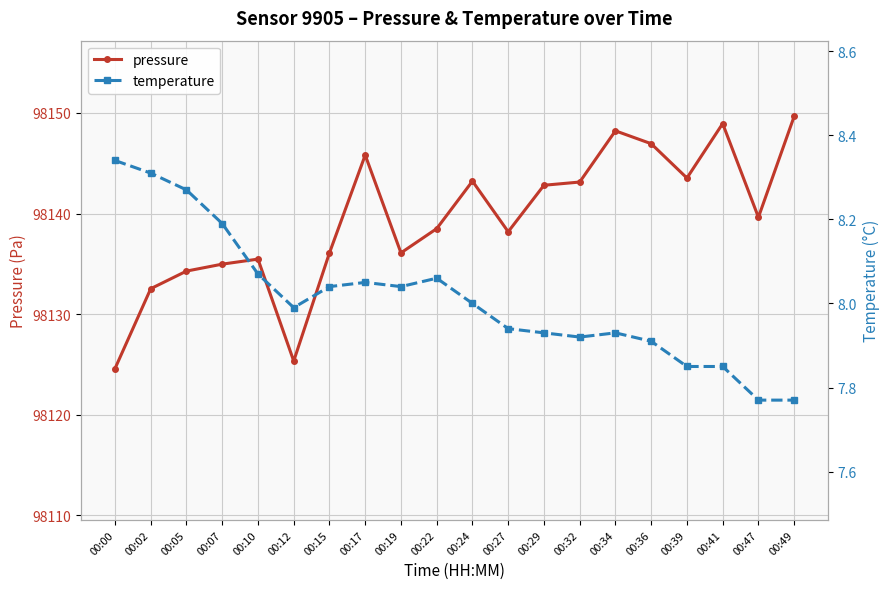

Which label corresponds to the largest value in the chart?

00:49